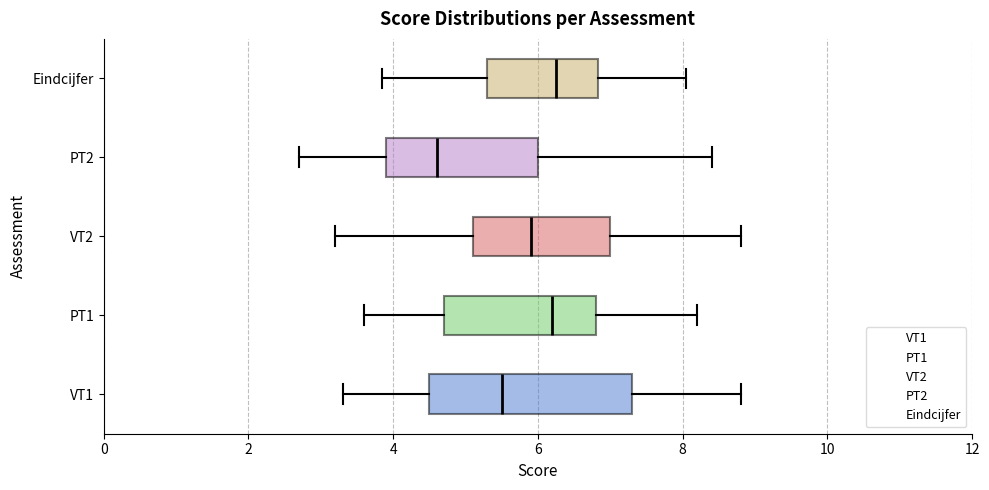

Which box is the widest, from its left edge to its right edge?

VT1